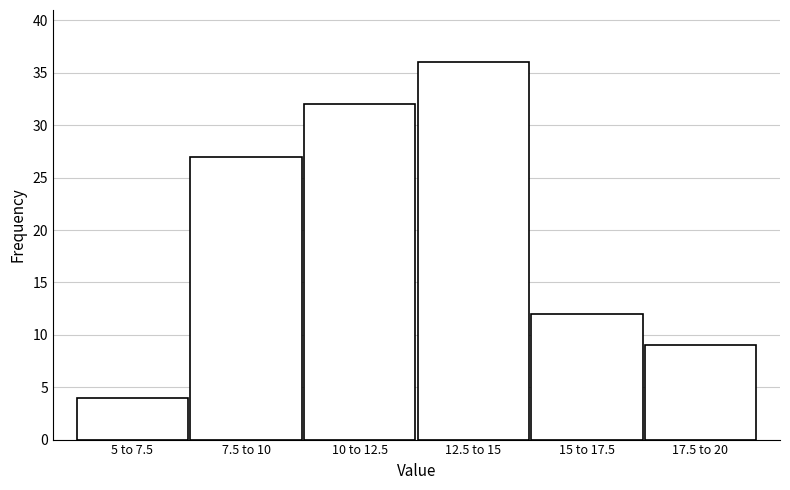

Reading left to right, transcribe all the data shown in this chart.

5 to 7.5=4	7.5 to 10=27	10 to 12.5=32	12.5 to 15=36	15 to 17.5=12	17.5 to 20=9